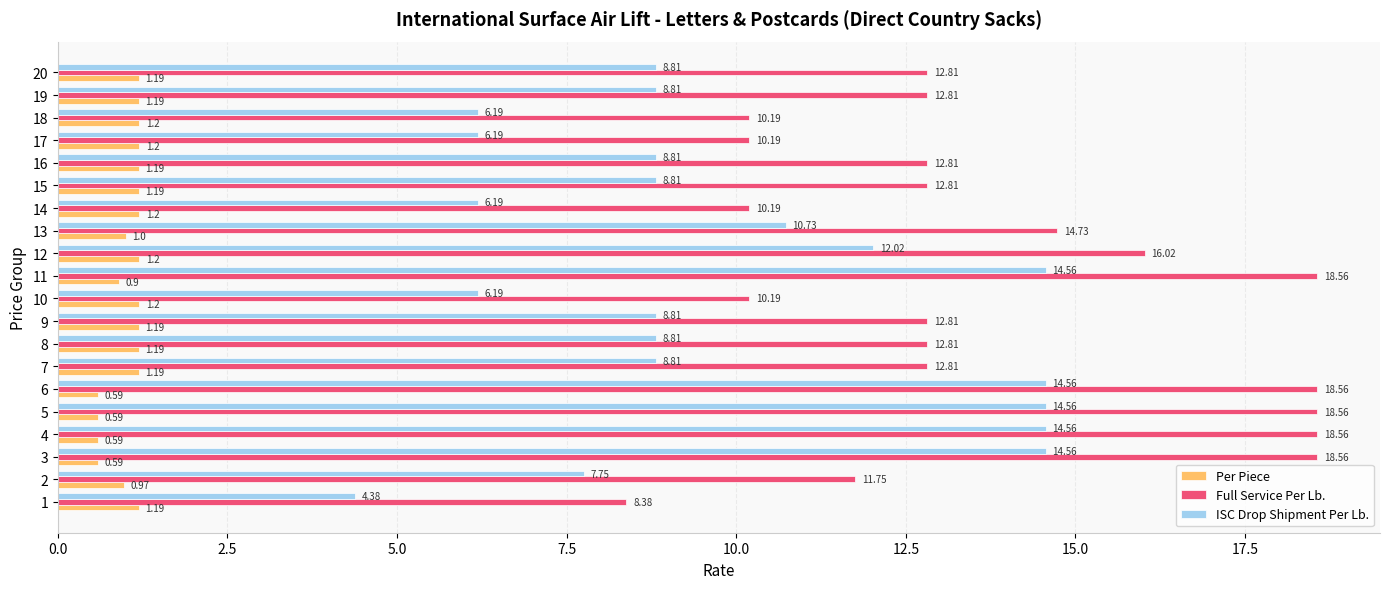

What is the average value of the Per Piece series?

1.0